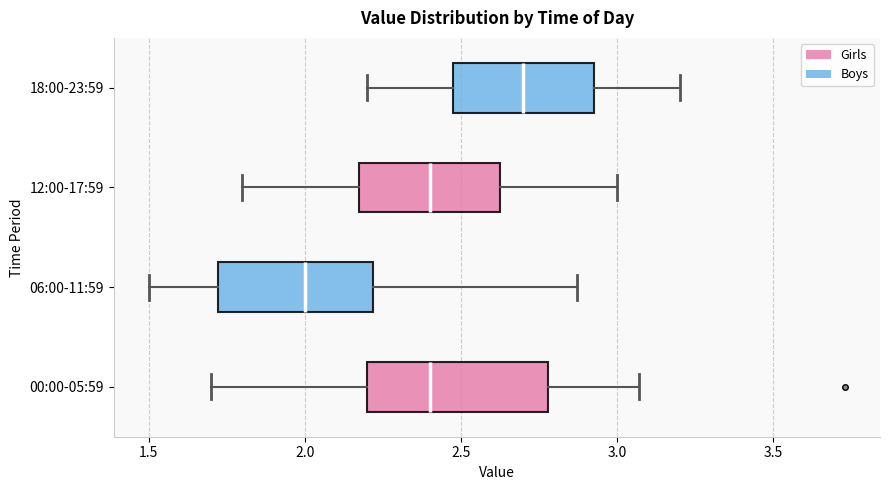

Which box's median line is the furthest to the left?

06:00-11:59